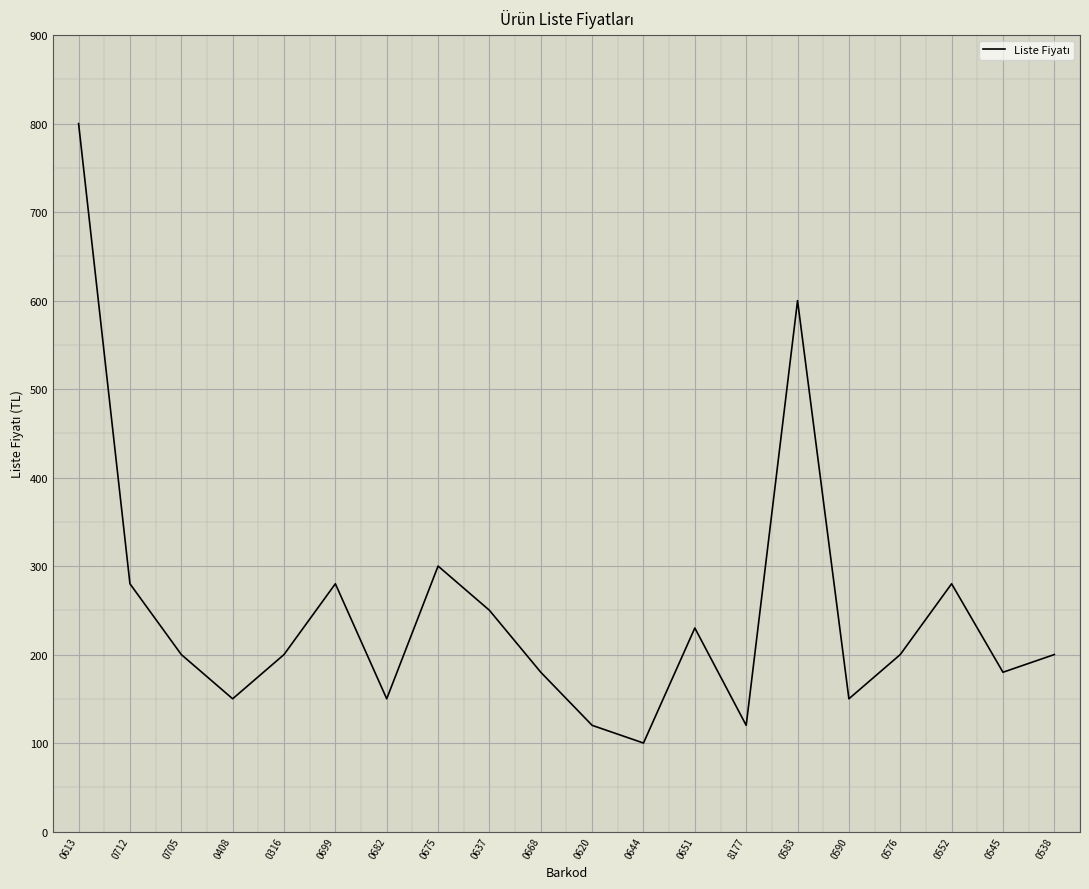

What is the difference between the maximum and minimum values?

700